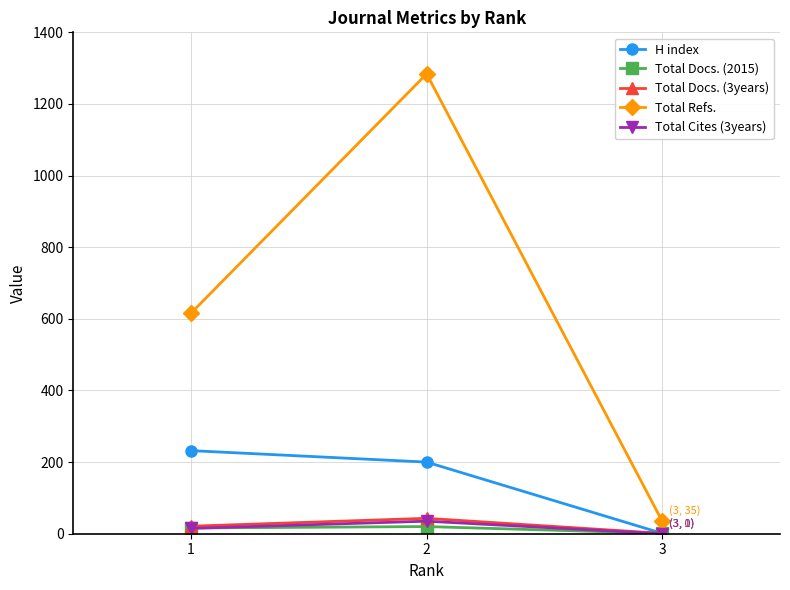

At which category is the sum across all series the highest?

2